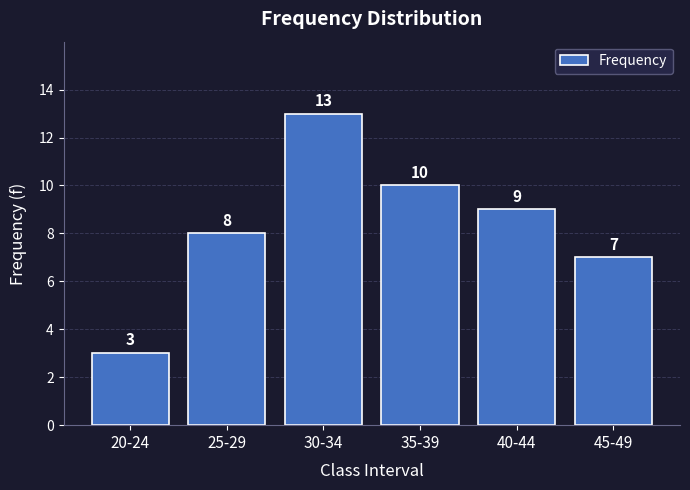

Reading left to right, list all the values displayed in this chart.

3	8	13	10	9	7